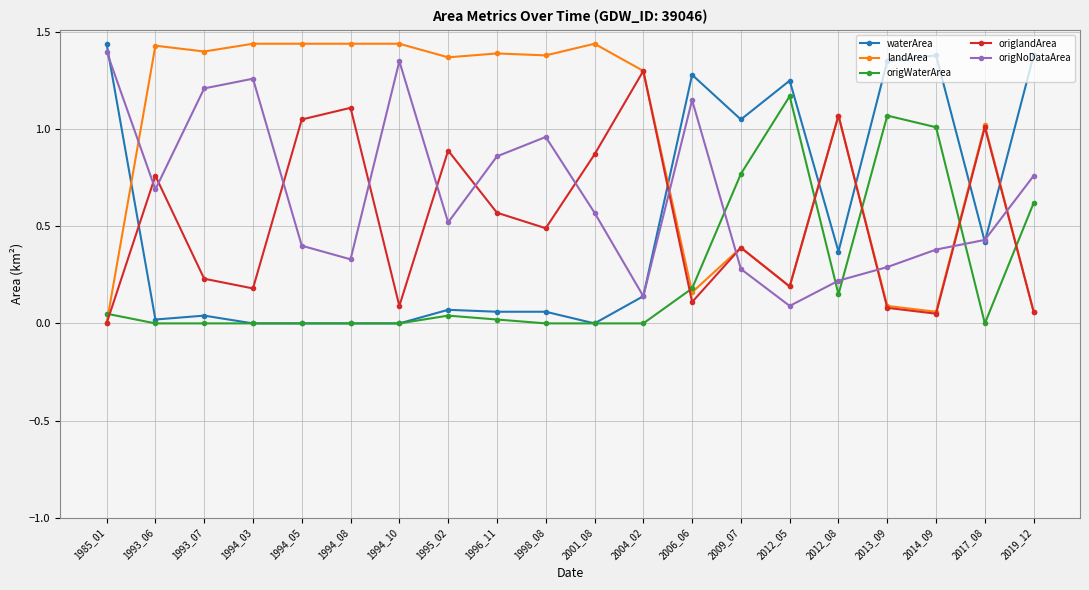

Where do origNoDataArea and landArea first cross each other?

1985_01 and 1993_06